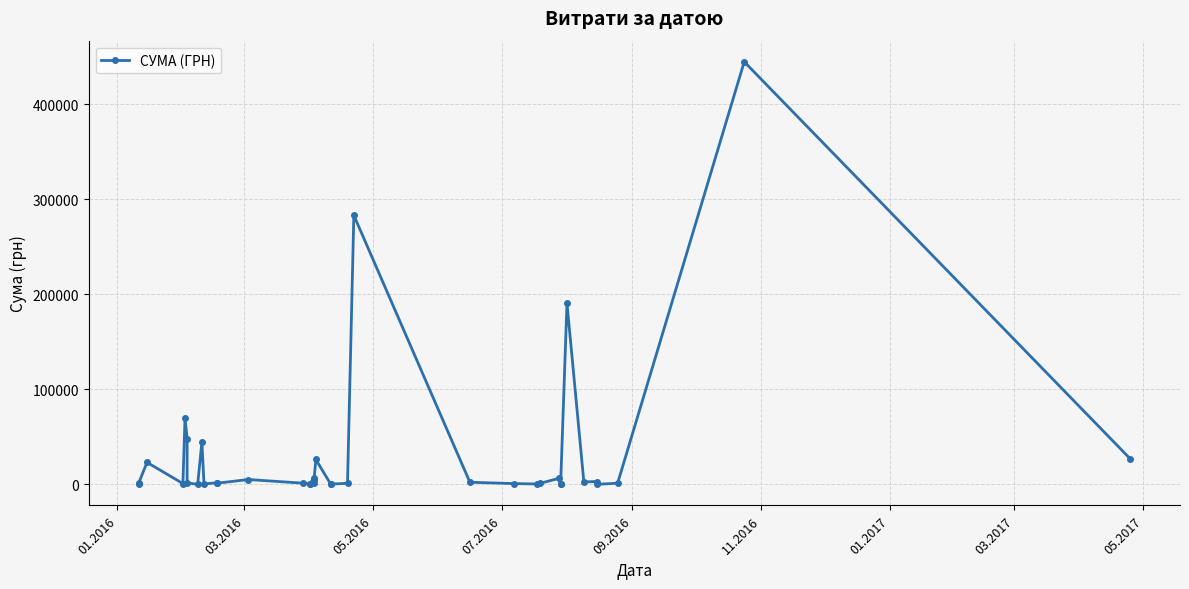

How many values are below 1508?

19